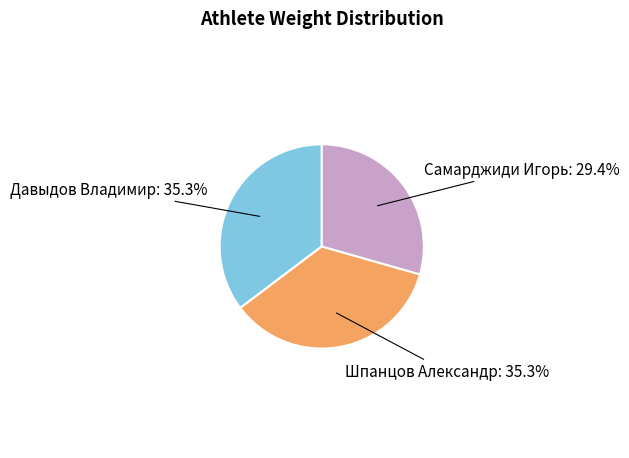

How many slices are in this pie chart?

3